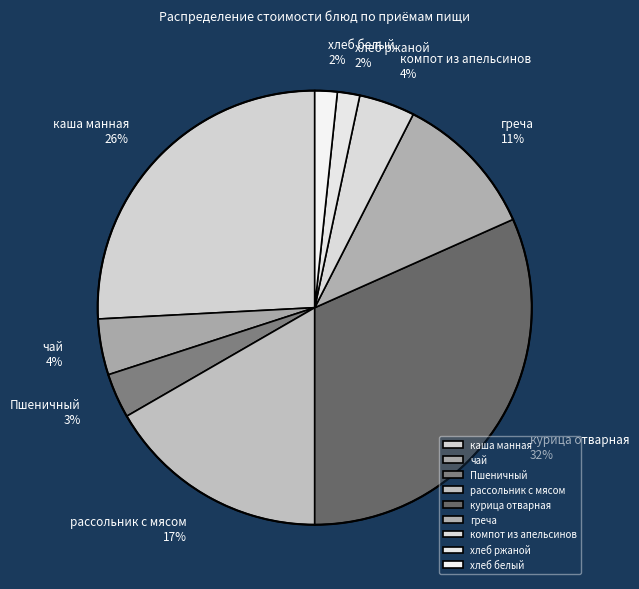

How many segments does this pie chart have?

9